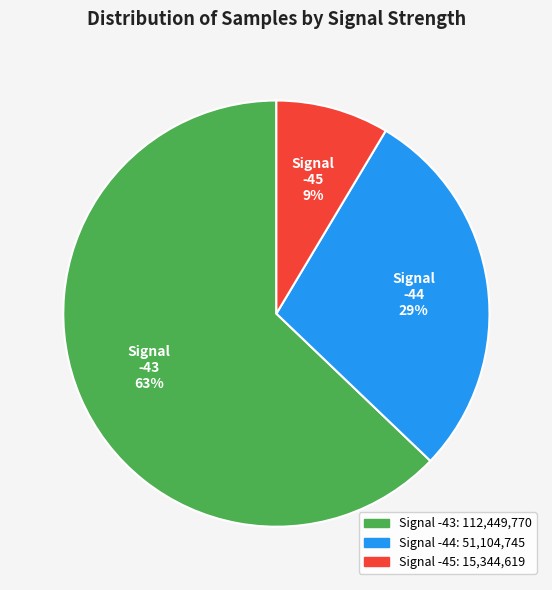

Is the sum of Signal -45 and Signal -43 greater than half?

Yes